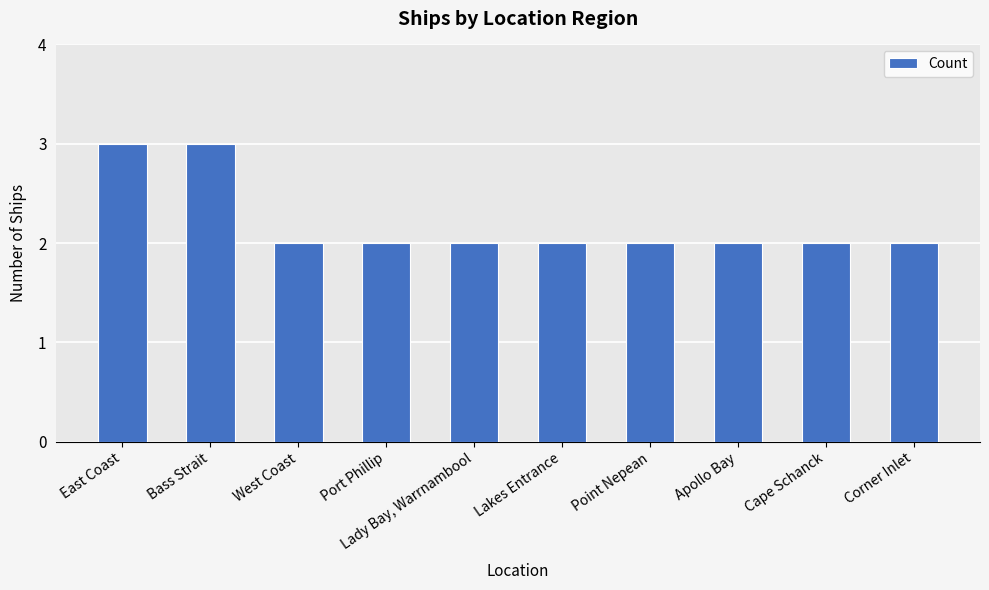

Count the values in the range 2 to 3.

10